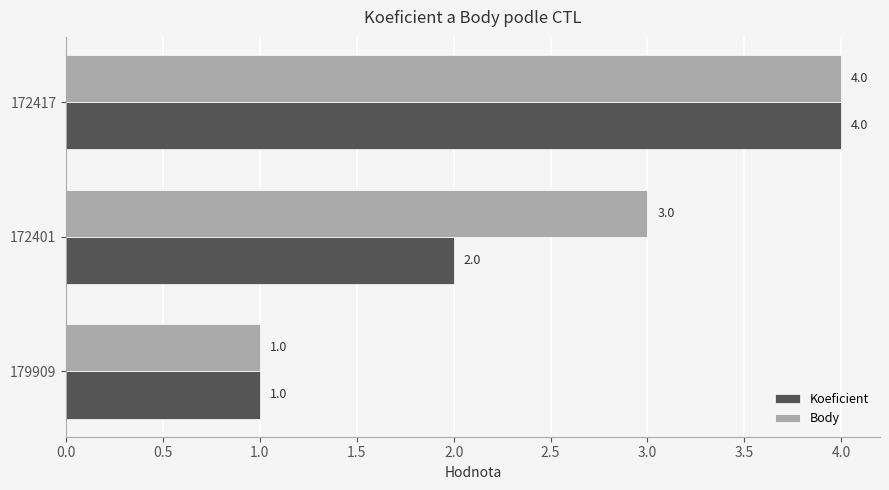

What is the minimum value shown in the chart?

1